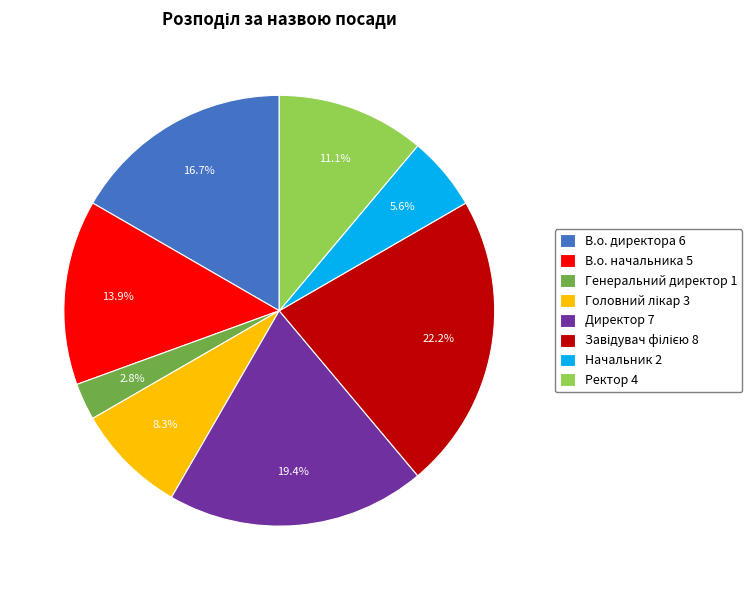

To the nearest percent, what is the average slice percentage?

12%